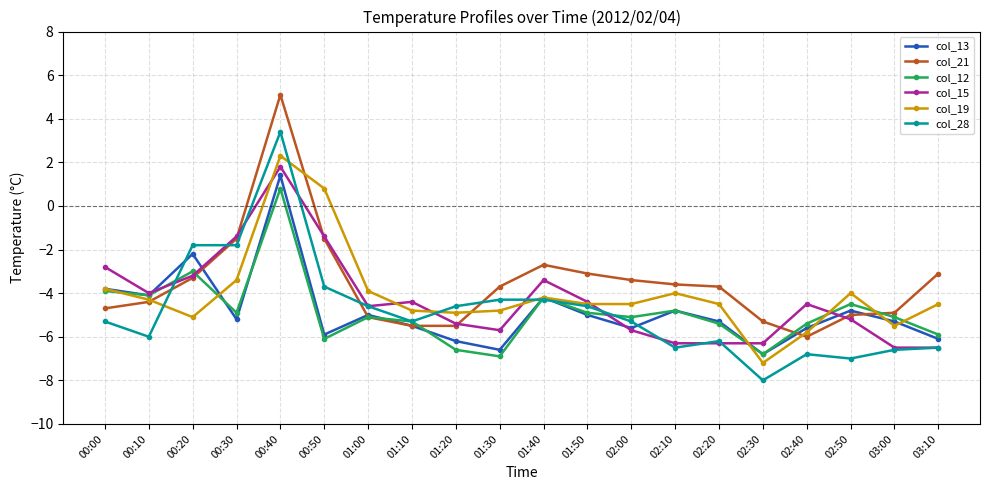

What is the spread (max minus min) of values at 03:00?

1.7